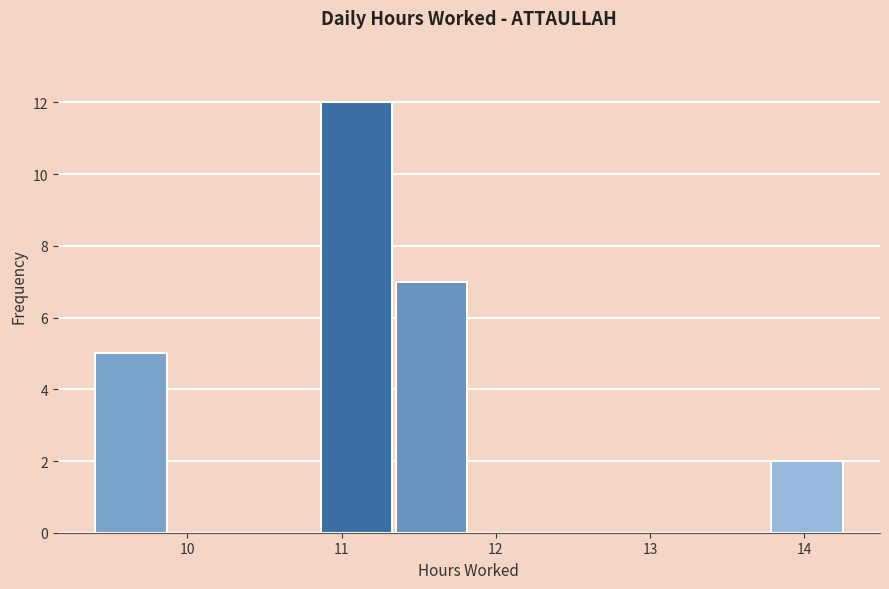

How tall is the bar that spans 13.8 to 14.3 on the x-axis? Neither the bar edges nor the heights are printed on the chart, so give them approximately, as read against the axes.

2